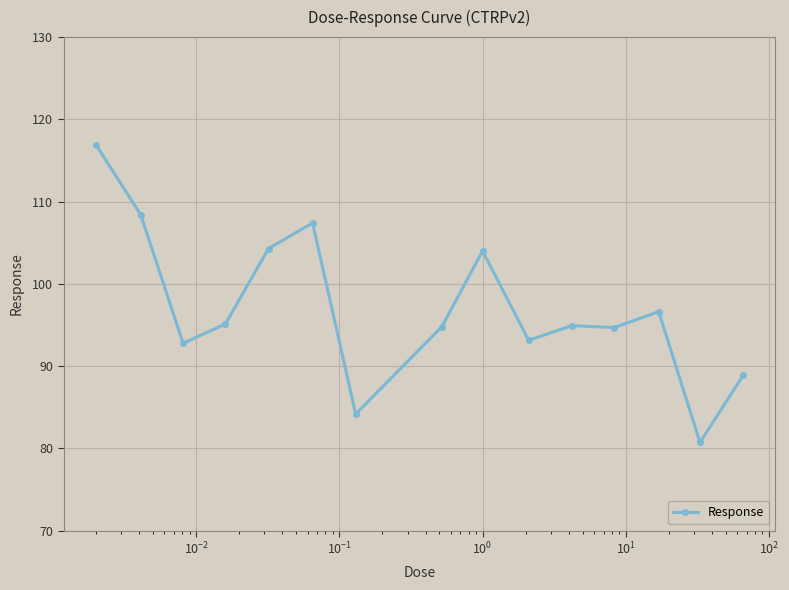

What is the difference between the maximum and second lowest values?

32.7